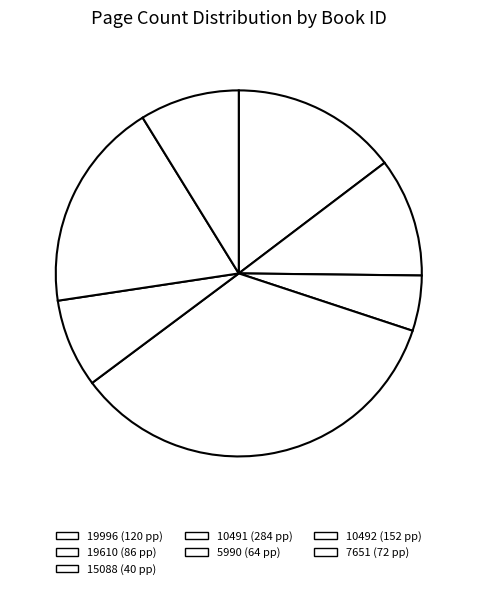

Rank the categories by value from highest to lowest.

10491, 10492, 19996, 19610, 7651, 5990, 15088